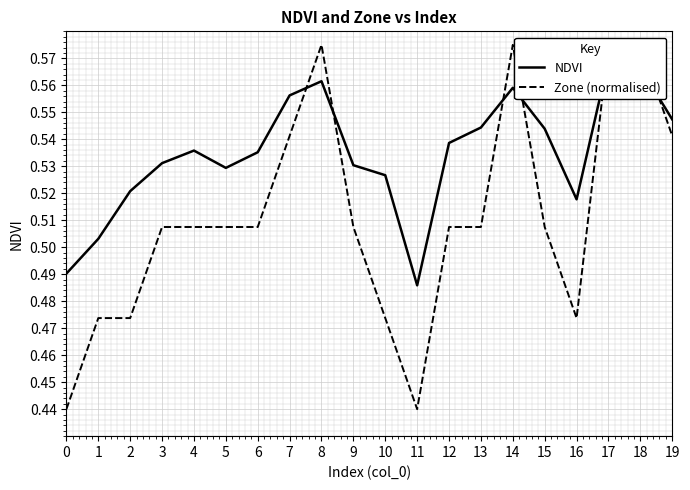

Where is NDVI nearest to the value 0?

11